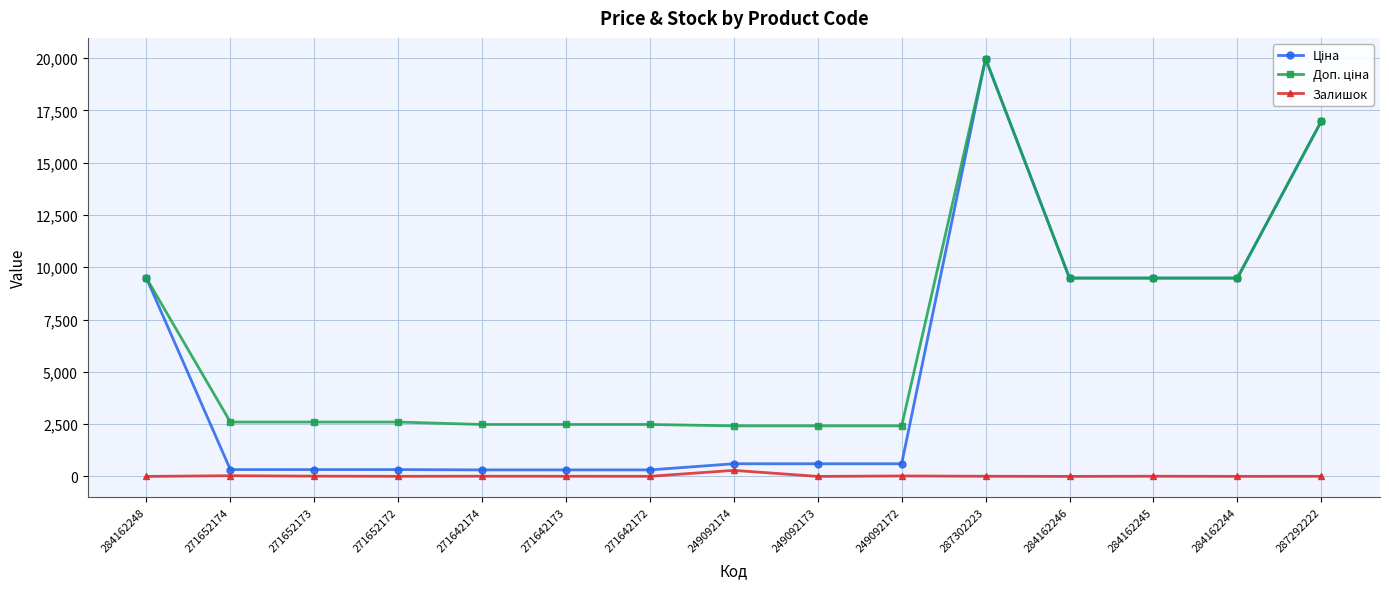

True or false: Залишок has more than 0 interior local peaks.

True